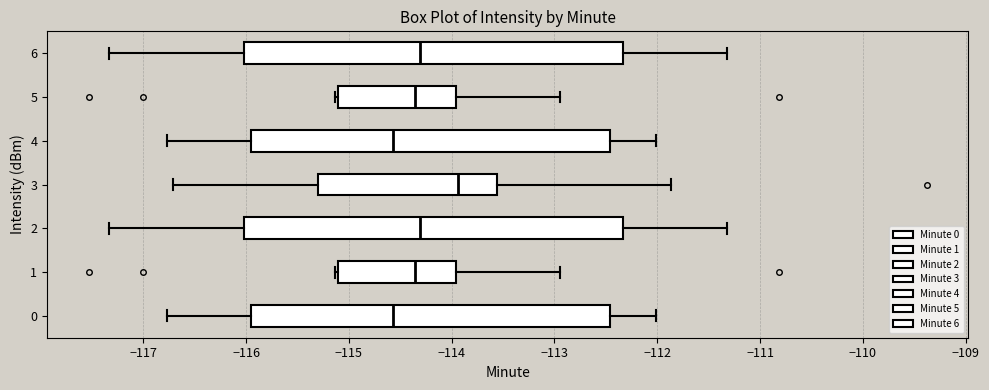

Reading bottom to top, read every box against the x-axis: the position of its median line, the range the box covers, and the ends of its whiskers. The values are not printed on the chart, so give them approximately, as read against the axis.

0: median -114.6, box -116.0 to -112.5, whiskers -116.8 to -112.0
1: median -114.4, box -115.1 to -114.0, whiskers -115.1 (just left of the box's left edge) to -112.9
2: median -114.3, box -116.0 to -112.3, whiskers -117.3 to -111.3
3: median -113.9, box -115.3 to -113.6, whiskers -116.7 to -111.9
4: median -114.6, box -116.0 to -112.5, whiskers -116.8 to -112.0
5: median -114.4, box -115.1 to -114.0, whiskers -115.1 (just left of the box's left edge) to -112.9
6: median -114.3, box -116.0 to -112.3, whiskers -117.3 to -111.3